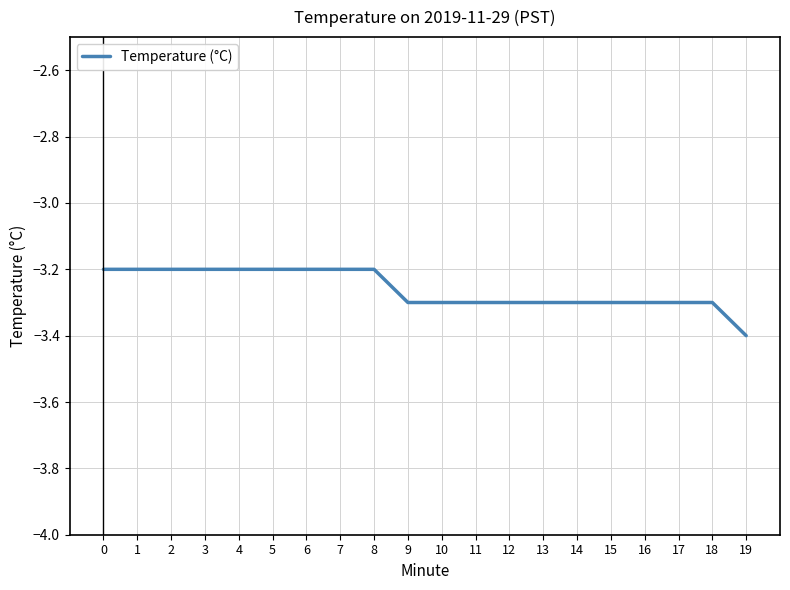

The value at 11 is -3.3. True or false?

True